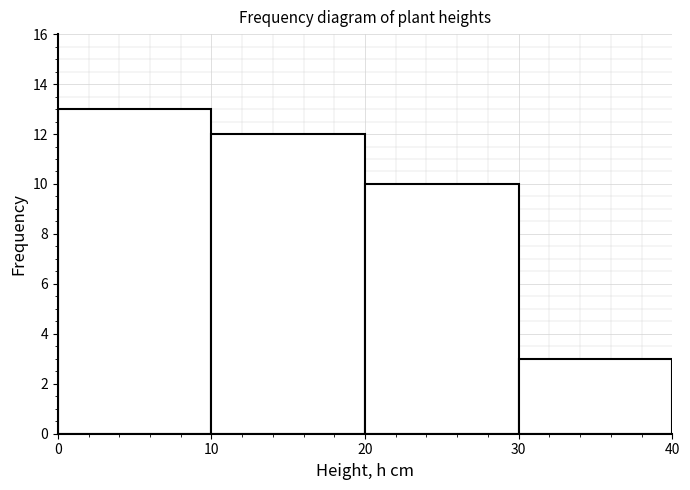

How tall is the bar that spans 10 to 20 on the x-axis? The values are not printed on the chart, so give them approximately, as read against the axis.

12